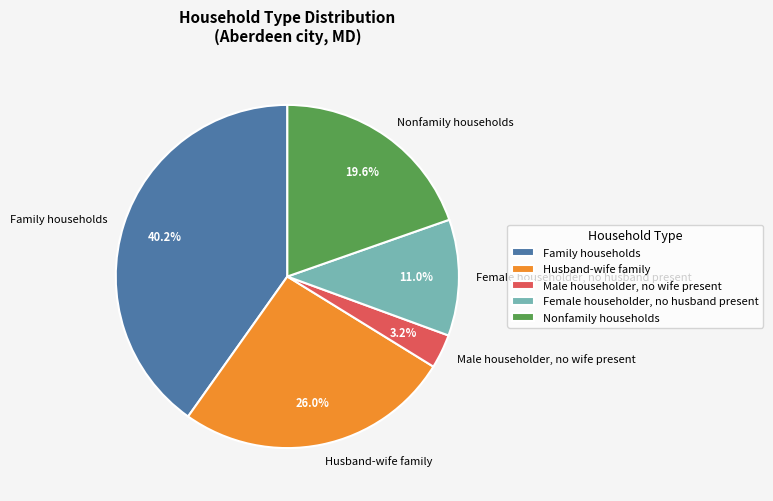

What is the largest slice in the pie chart?

Family households